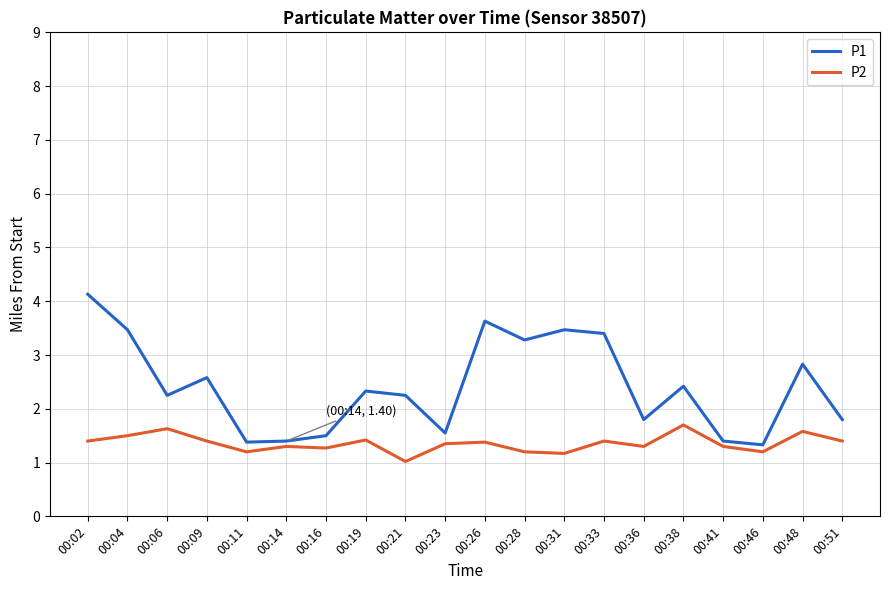

What is the difference between the P1 values at 00:19 and 00:26?

1.3